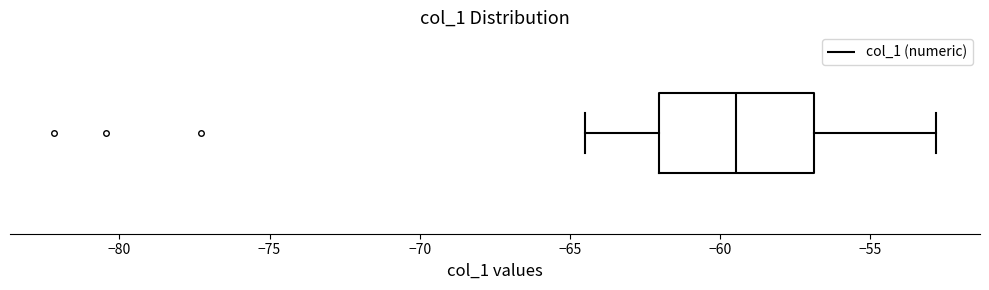

Transcribe this box plot: give where the median line is, the range the box spans, and where the two whiskers end, as read against the x-axis. The values are not printed on the chart, so give them approximately, as read against the axis.

median -59.5, box -62.0 to -57.0, whiskers -64.5 to -53.0